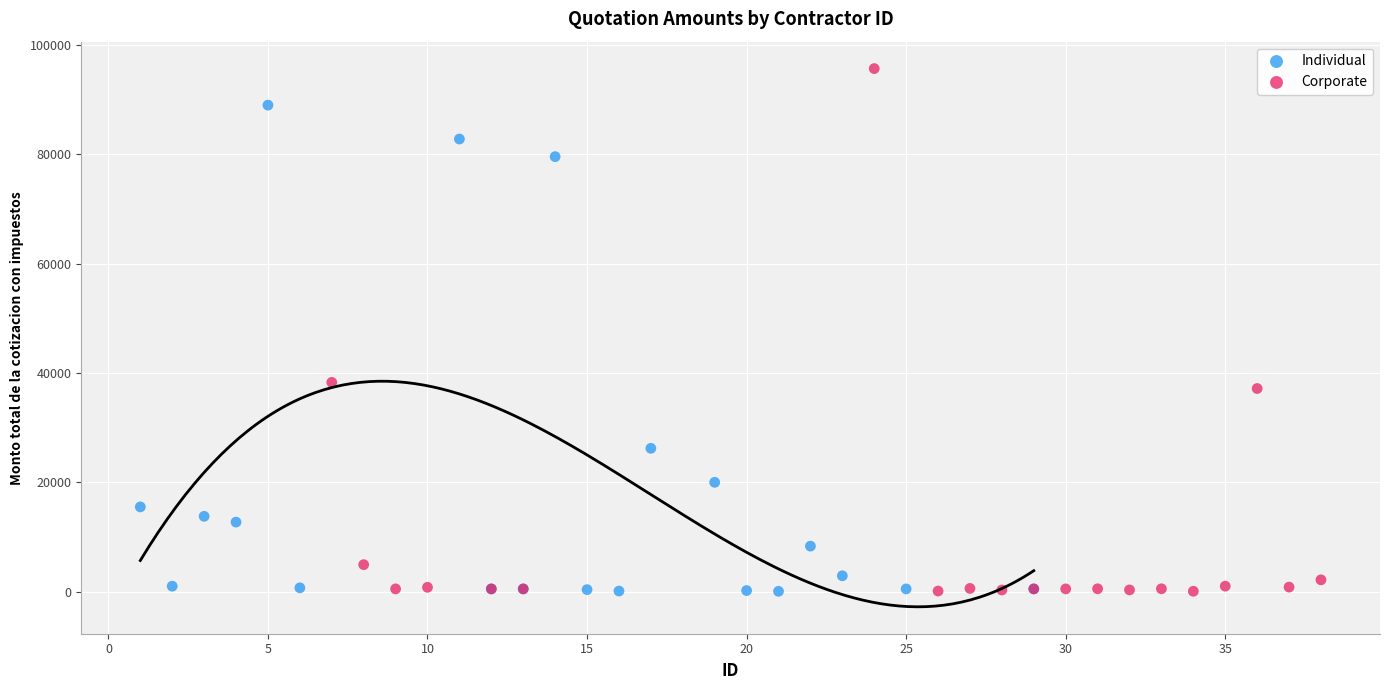

Which series has the widest spread of Y values?

Corporate